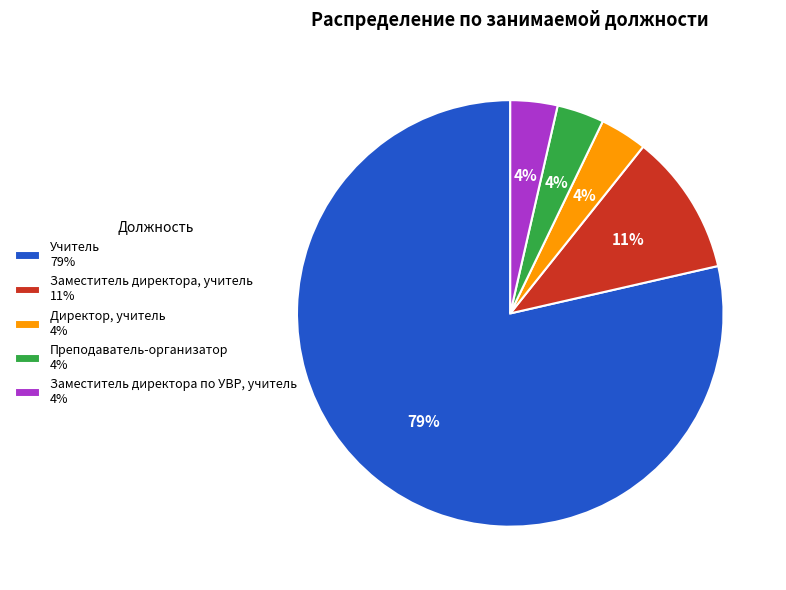

Is it true that Учитель 79% is 79% of the pie?

True